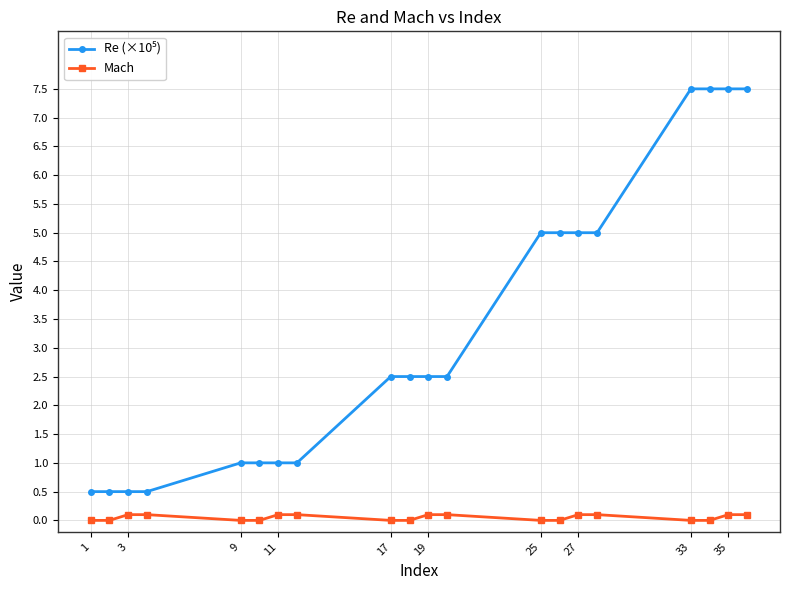

At how many categories does at least one series exceed 2?

12